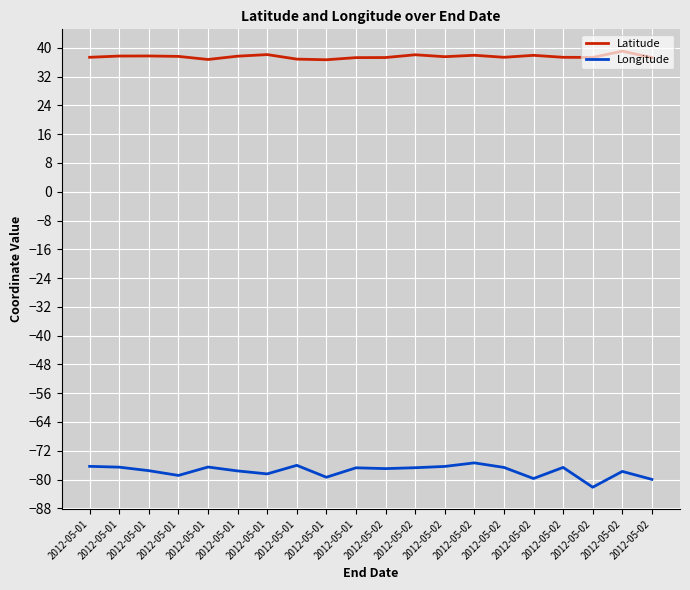

The Latitude series shows 17.1 at 2012-05-02. True or false?

False